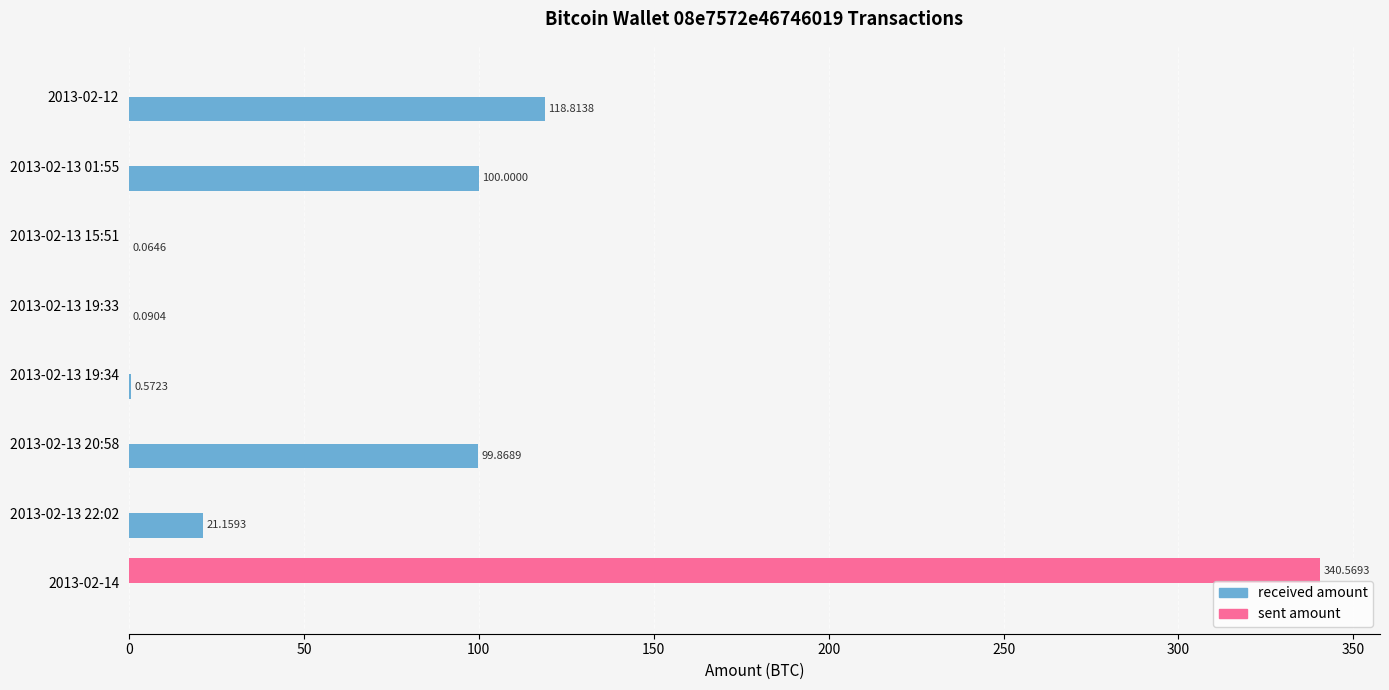

What is the sum of all received amount values?

340.6